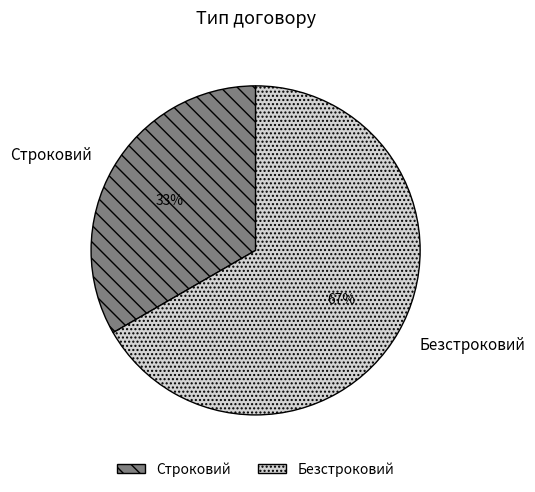

Count the number of slices in the pie.

2